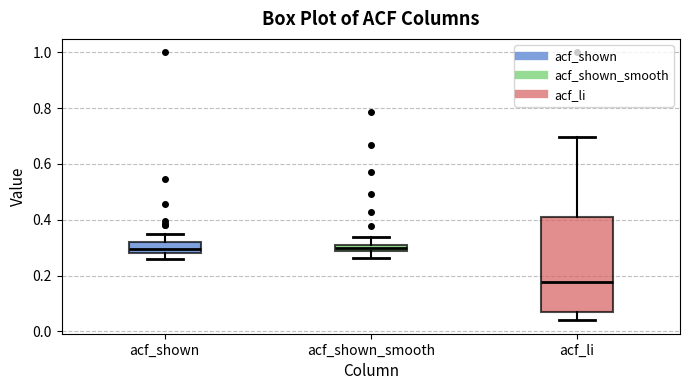

Comparing the boxes themselves (not the whiskers), which one is the tallest?

acf_li